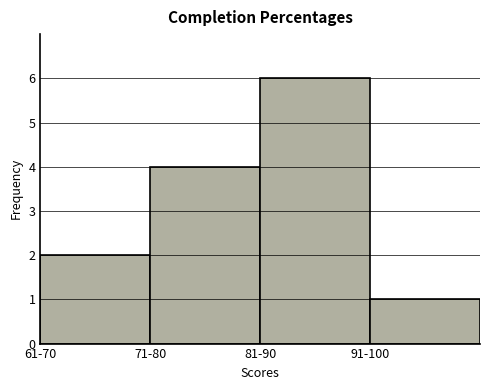

Reading right to left, list all the values displayed in this chart.

91-100=1	81-90=6	71-80=4	61-70=2